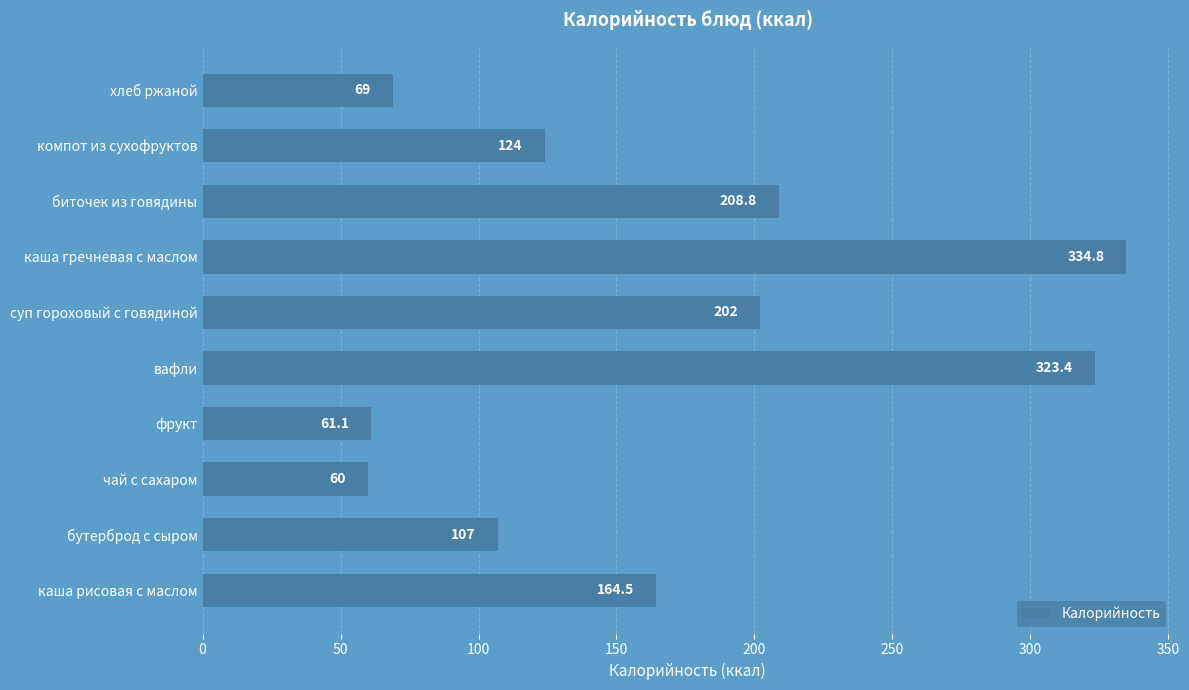

What value does the data have at хлеб ржаной?

69.0